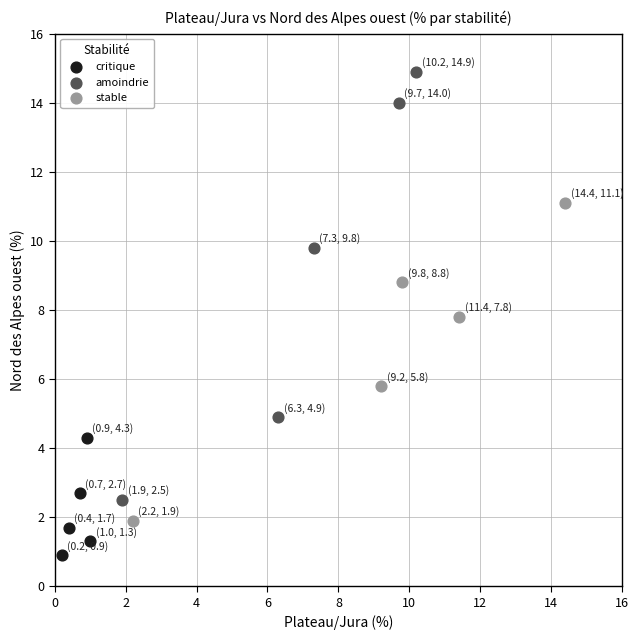

Which series contains the lowest Y value?

critique